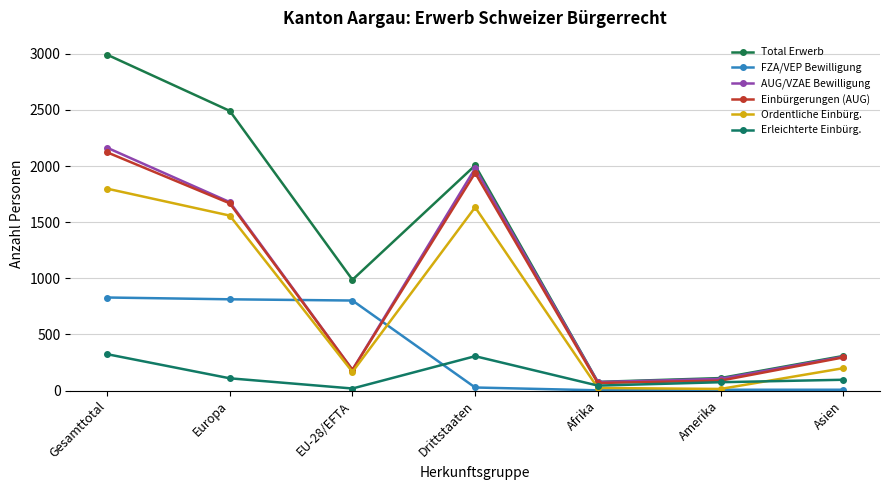

True or false: Total Erwerb has a value of 1422 at Europa.

False